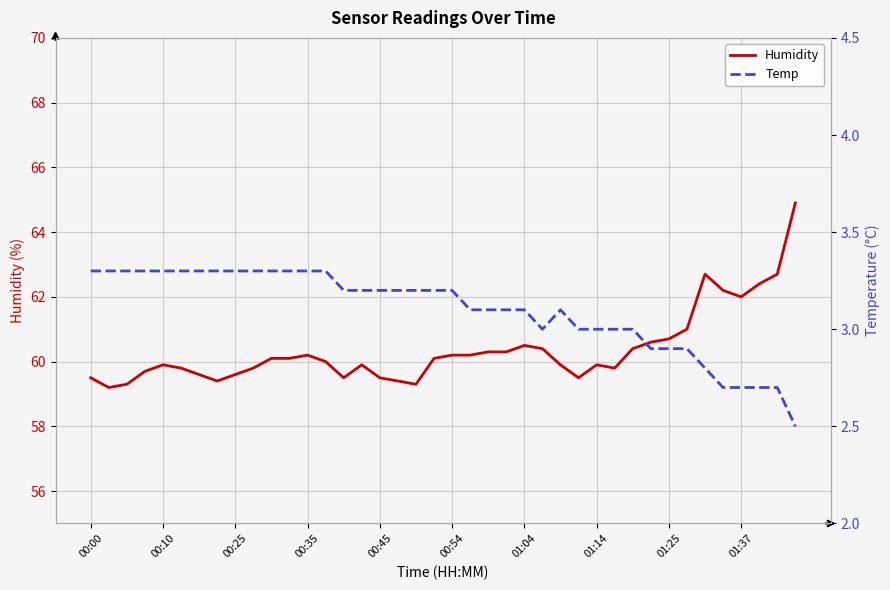

What is the value of the Humidity point at the 18th from the left?

59.4